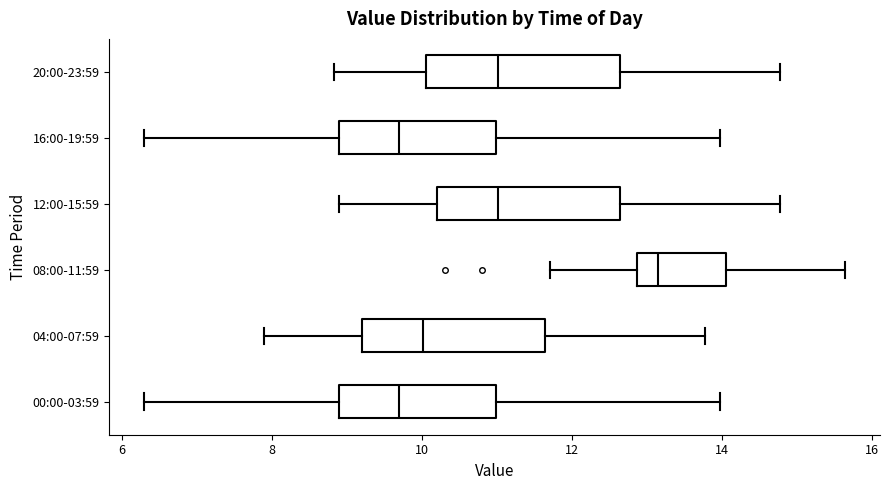

Reading bottom to top, read every box against the x-axis: the position of its median line, the range the box covers, and the ends of its whiskers. The values are not printed on the chart, so give them approximately, as read against the axis.

00:00-03:59: median 9.8, box 8.8 to 11.0, whiskers 6.4 to 14.0
04:00-07:59: median 10.0, box 9.2 to 11.6, whiskers 8.0 to 13.8
08:00-11:59: median 13.2, box 12.8 to 14.0, whiskers 11.8 to 15.6
12:00-15:59: median 11.0, box 10.2 to 12.6, whiskers 9.0 to 14.8
16:00-19:59: median 9.8, box 8.8 to 11.0, whiskers 6.4 to 14.0
20:00-23:59: median 11.0, box 10.0 to 12.6, whiskers 8.8 to 14.8